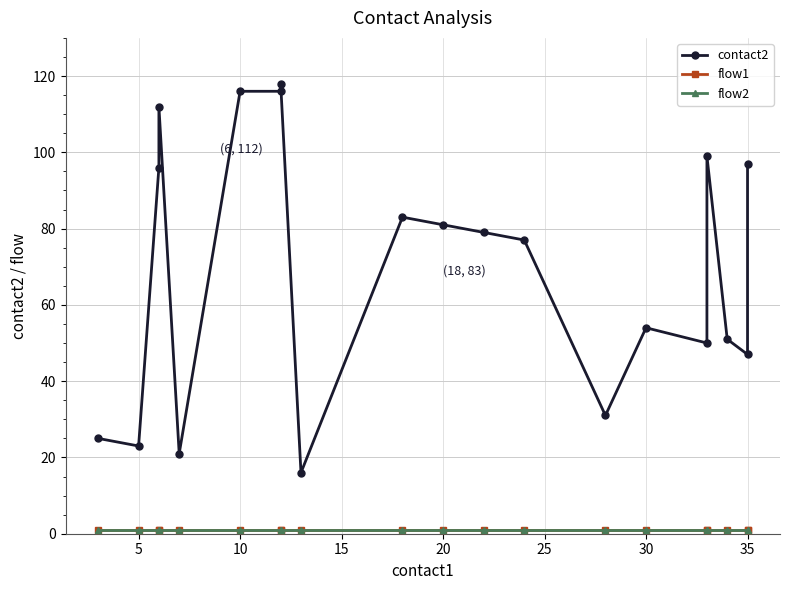

Is the value of flow2 at 18 greater than the value of flow1 at 9?

No